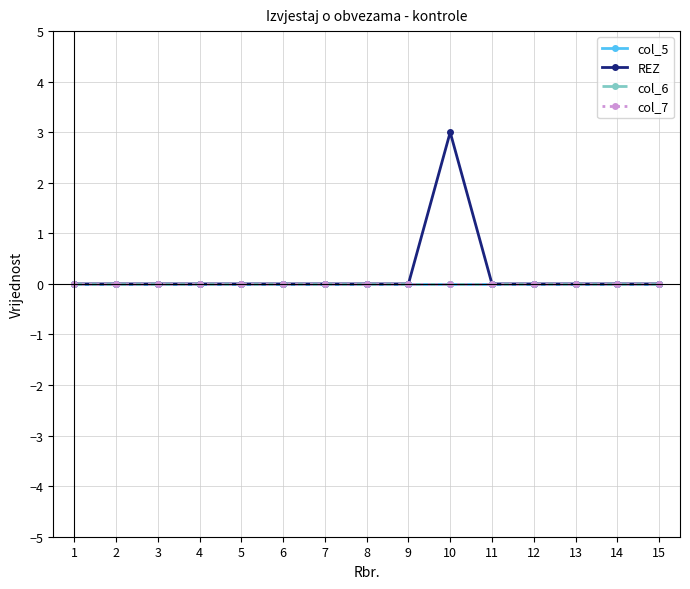

Is this an area chart (filled region under the line)?

No